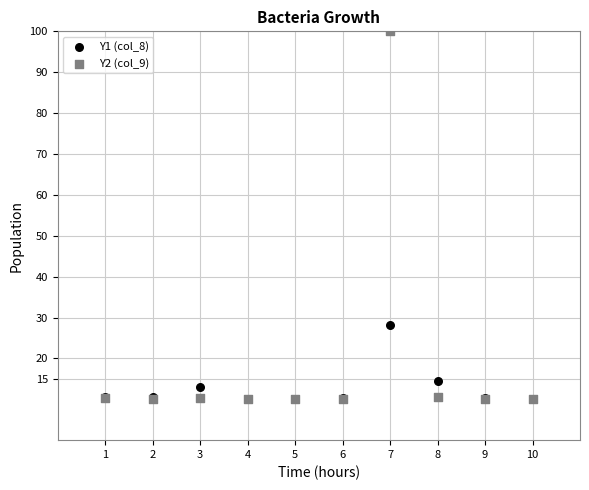

What are all the series names shown in the legend?

Y1 (col_8), Y2 (col_9)